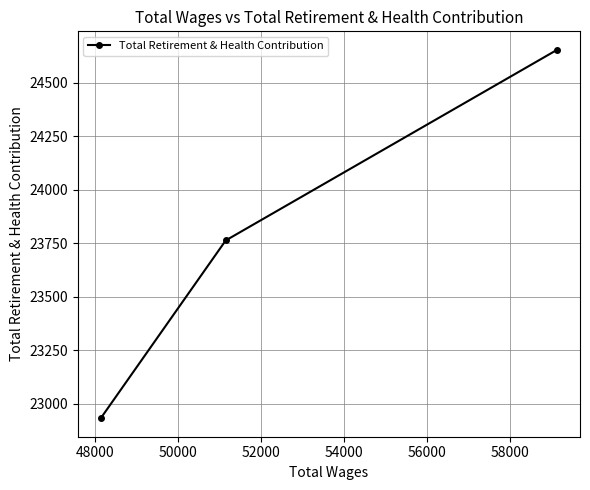

What is the difference between the maximum and minimum values?

1722